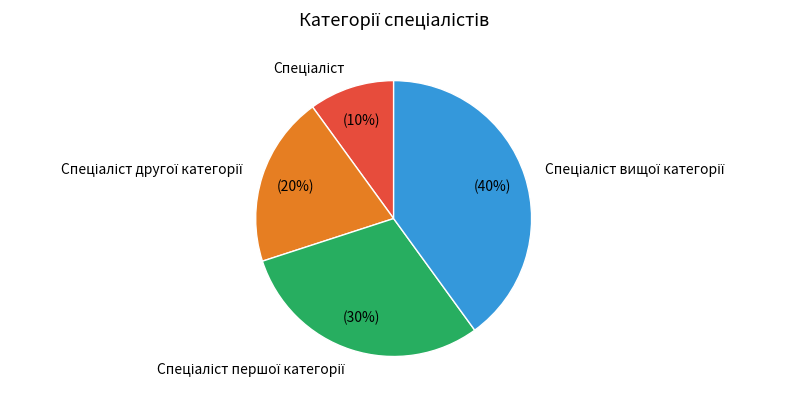

How many slices are in this pie chart?

4